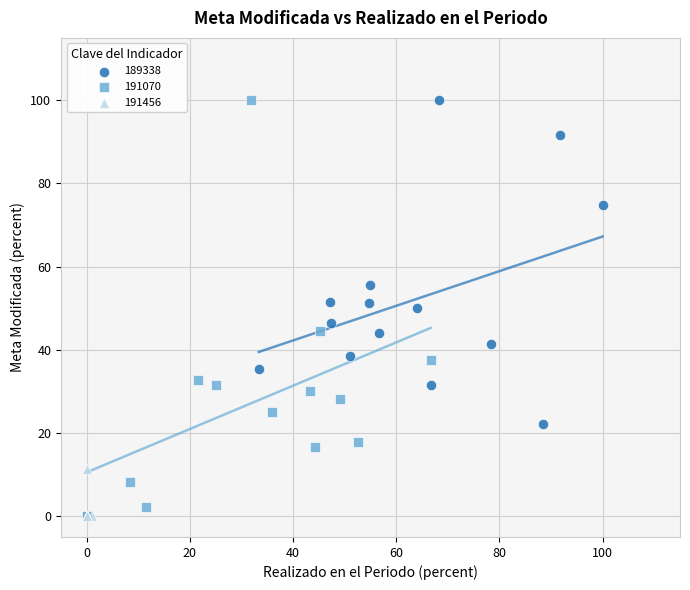

Which series has the widest spread of Y values?

191070